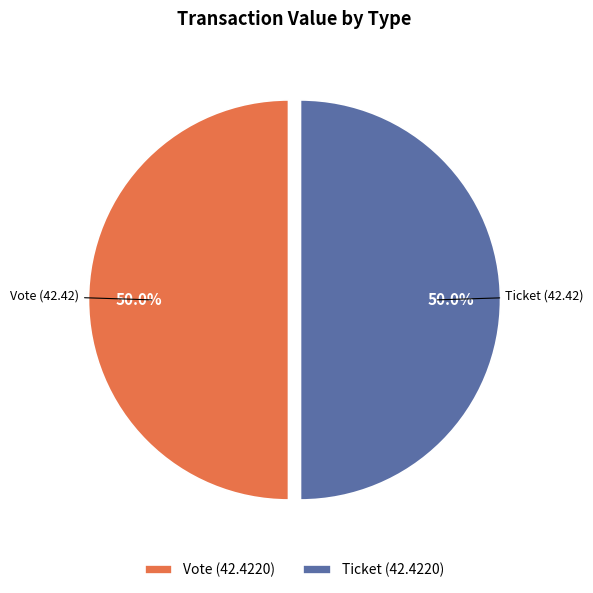

How many segments does this pie chart have?

2